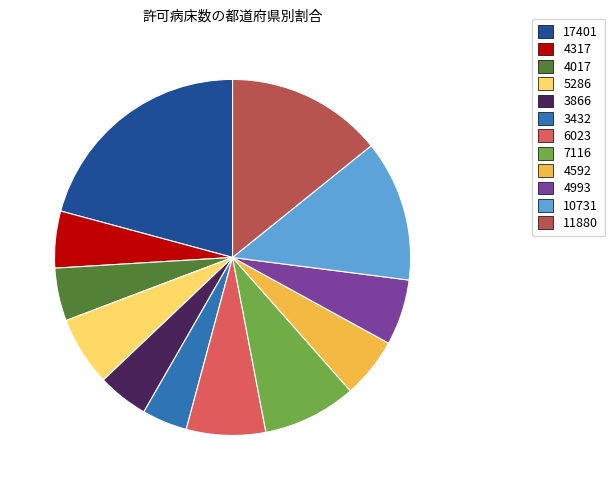

Is there any slice that represents more than half of the pie?

No